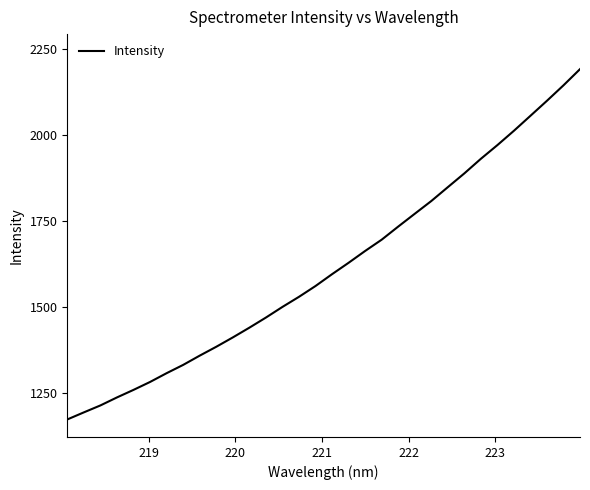

What is the greatest value displayed?

2190.5